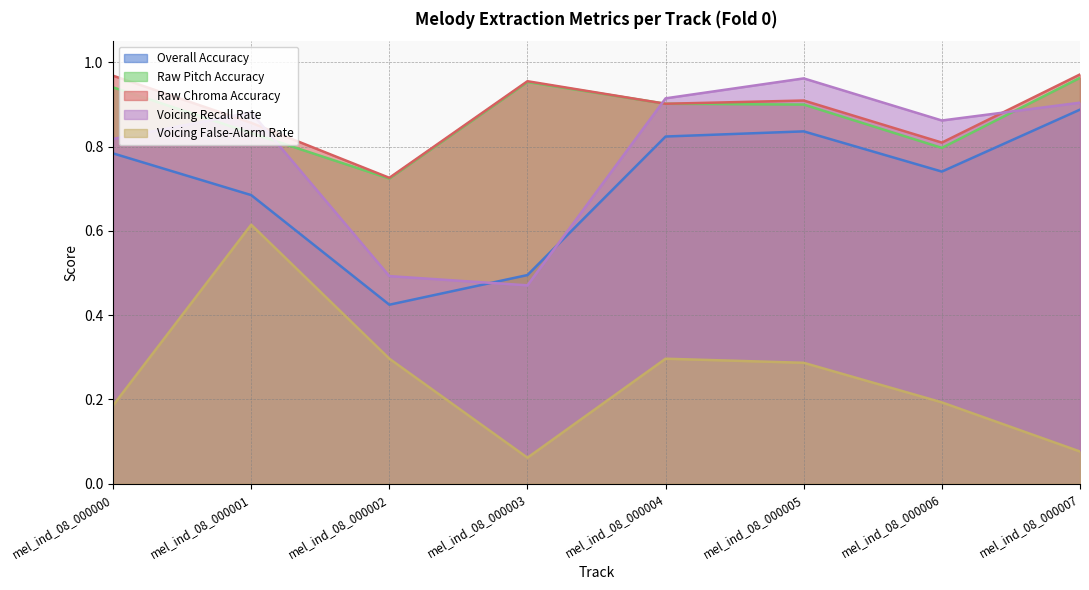

True or false: Overall Accuracy and Raw Pitch Accuracy cross at least once.

False